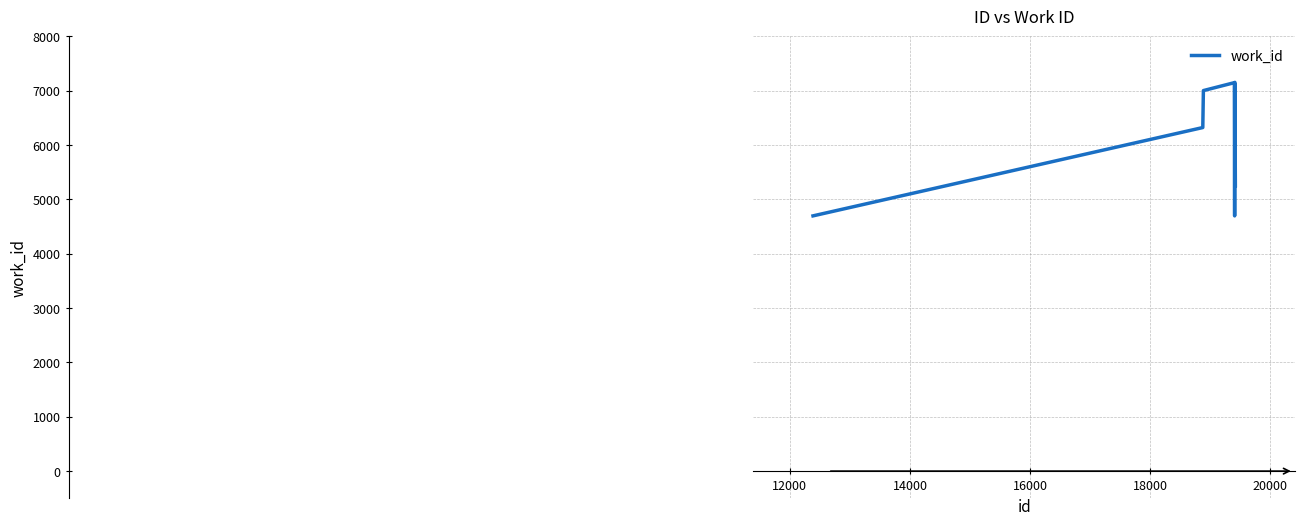

How many series are shown in this chart?

1